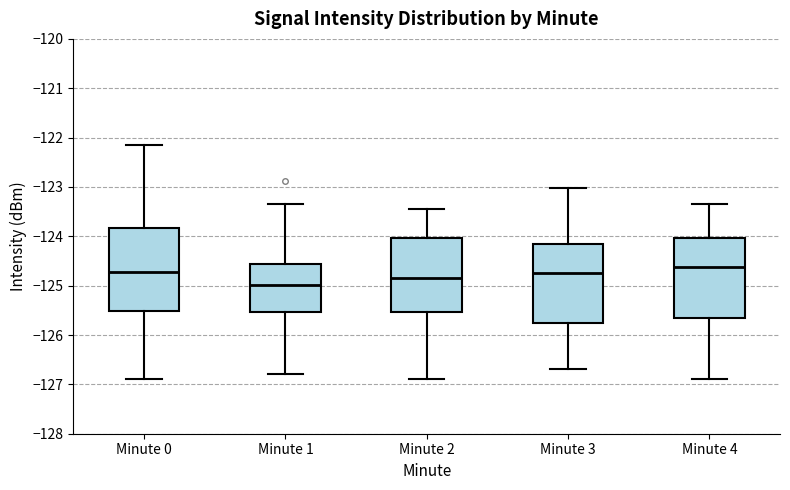

Which box has the lowest median line?

Minute 1